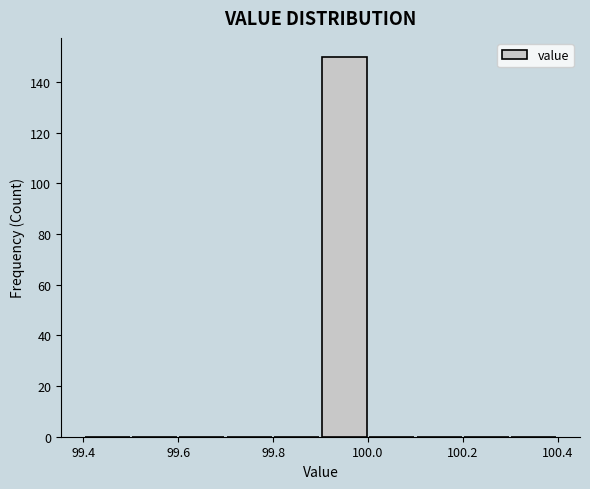

How tall is the bar that spans 99.9 to 100.0 on the x-axis? The values are not printed on the chart, so give them approximately, as read against the axis.

150